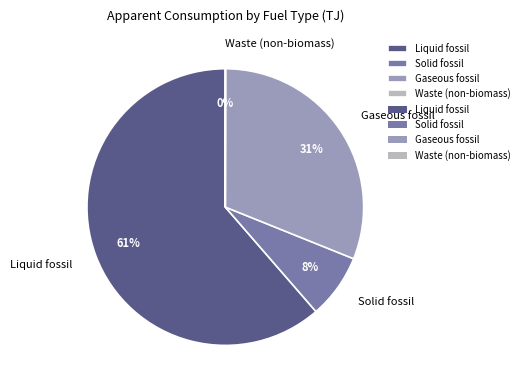

What is the ratio of the value at Gaseous fossil to the value at Liquid fossil?

0.5